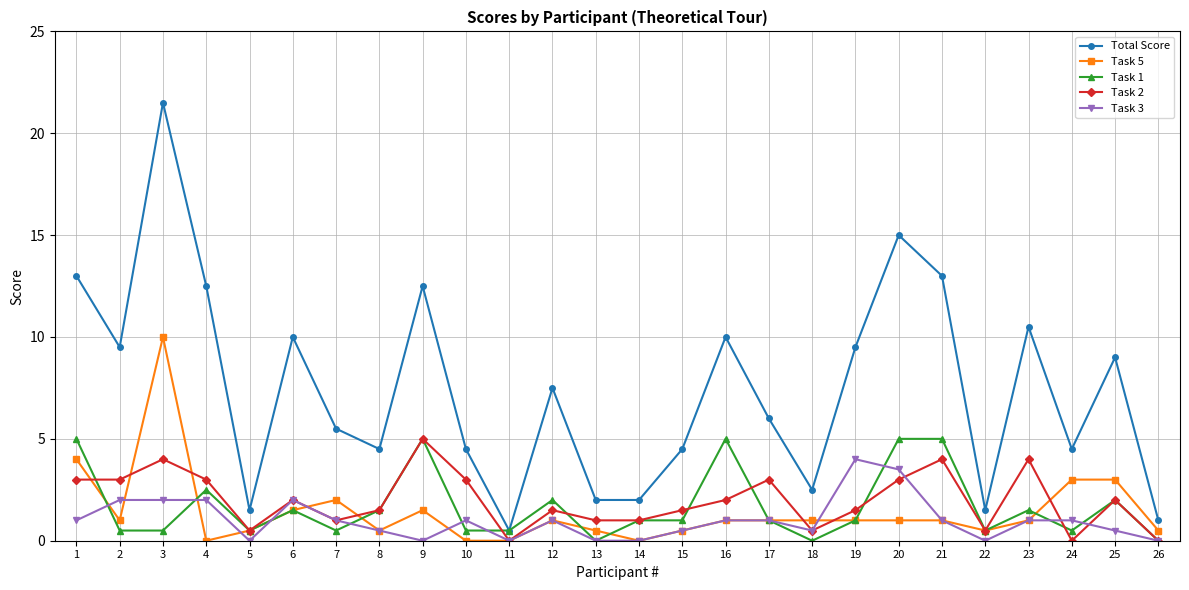

What is the spread (max minus min) of values at 1?

12.0